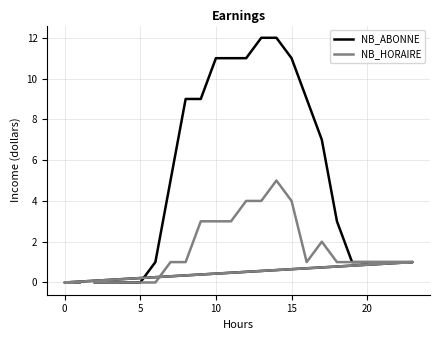

What is the difference between the maximum and minimum values in the NB_ABONNE series?

12